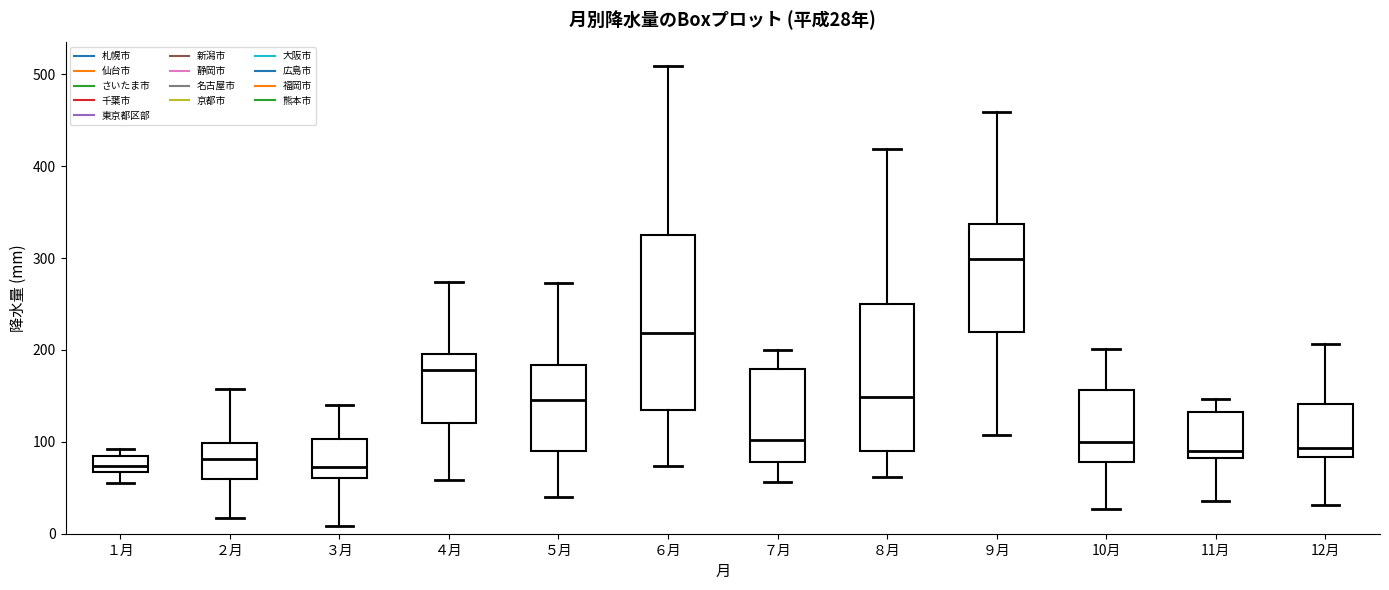

Comparing the boxes themselves (not the whiskers), which one is the tallest?

６月